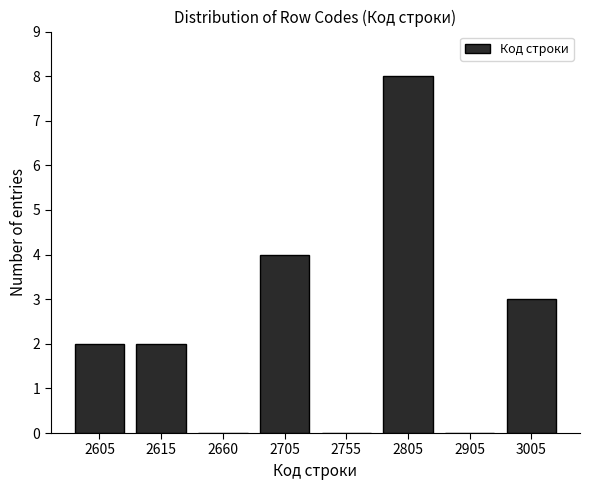

Reading left to right, list all the values displayed in this chart.

2605=2	2615=2	2660=0	2705=4	2755=0	2805=8	2905=0	3005=3